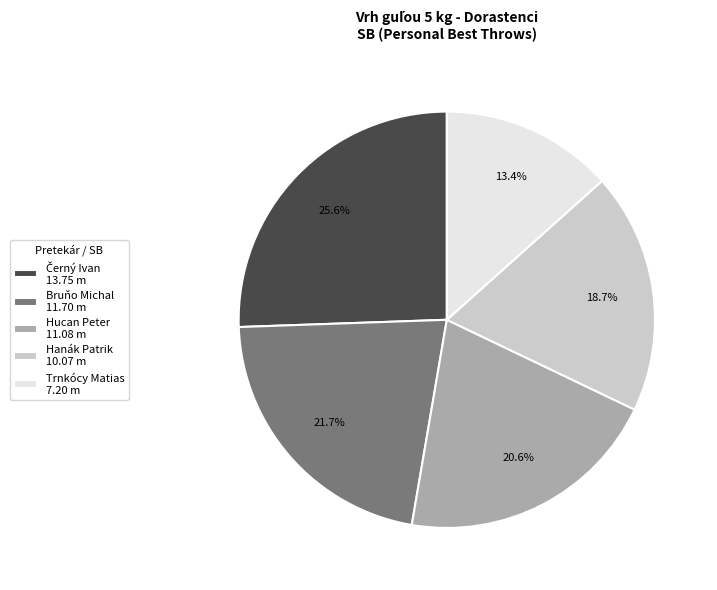

To the nearest percent, what is the difference between the Hucan Peter and Trnkócy Matias slice percentages?

7%